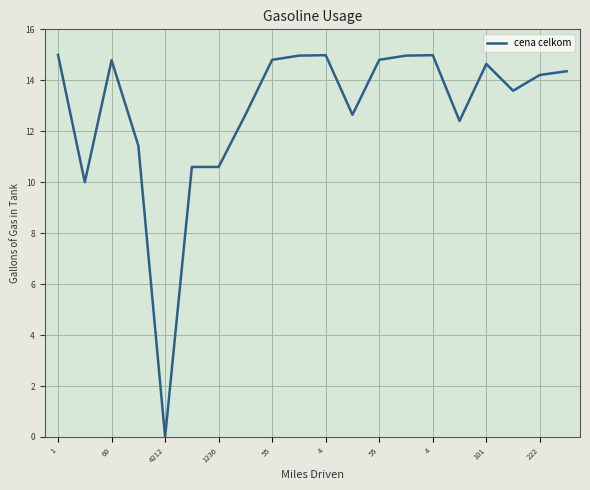

What is the difference between the maximum and minimum values?

15.0